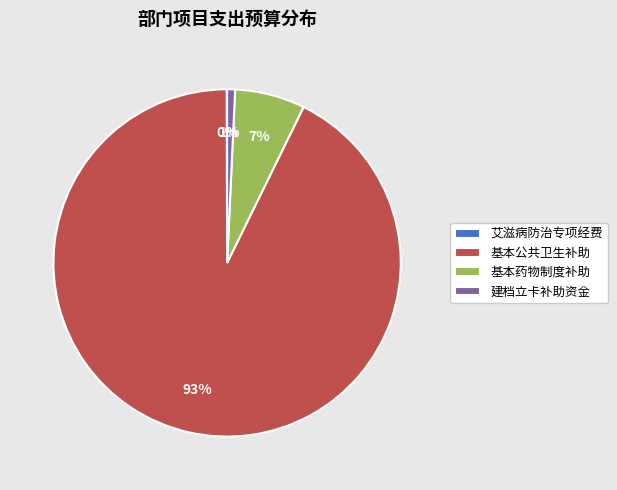

Between 建档立卡补助资金 and 基本公共卫生补助, which is larger?

基本公共卫生补助